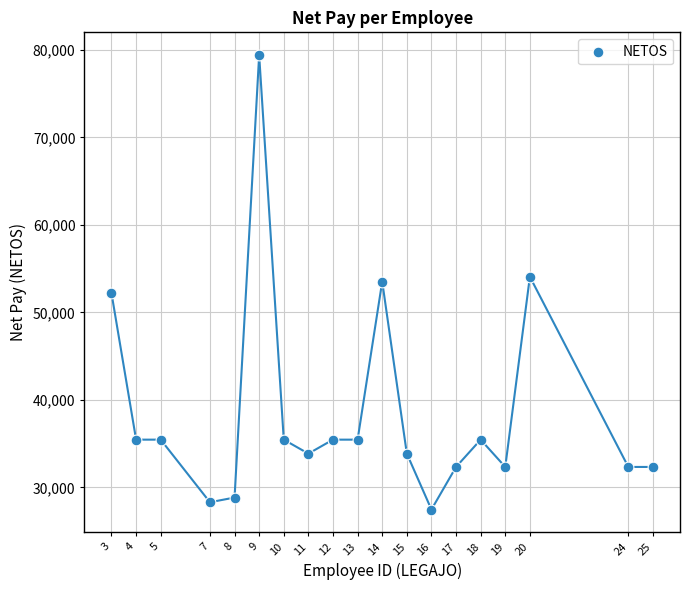

What is the range of X values (max minus min)?

22